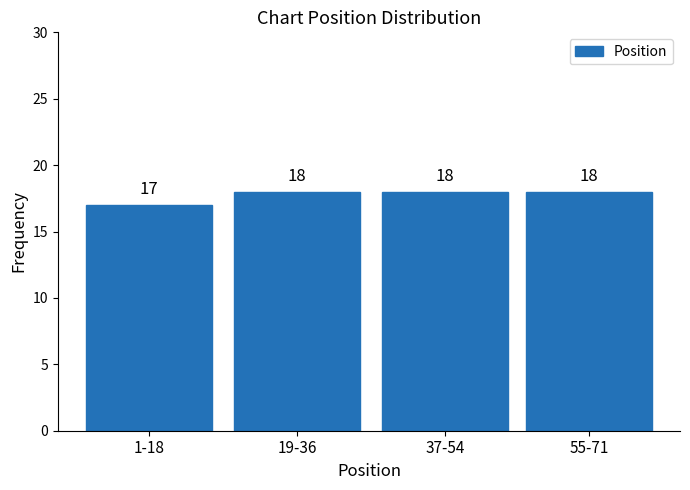

Reading left to right, transcribe all the data shown in this chart.

17	18	18	18